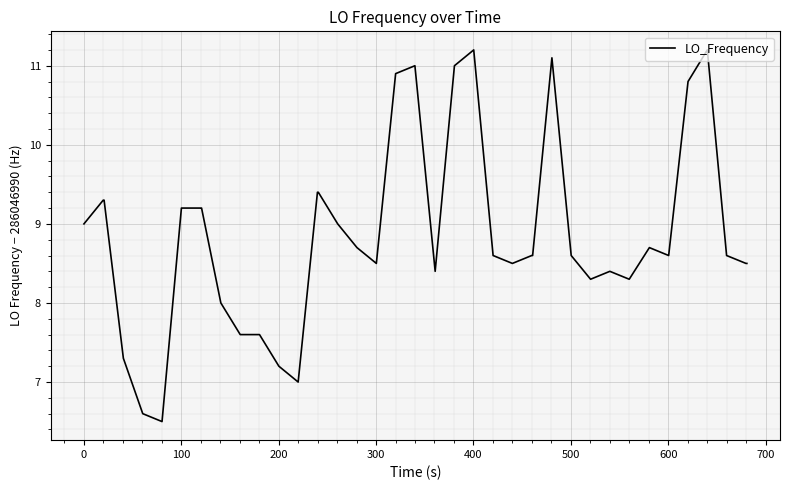

What is the maximum value shown in the chart?

11.2